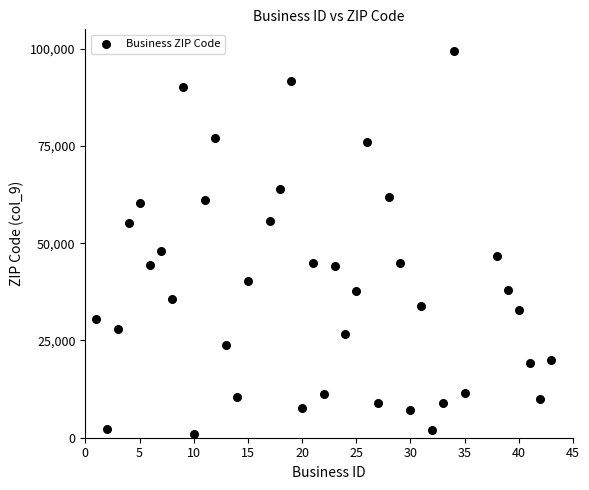

What is the range of Y values (max minus min)?

98274